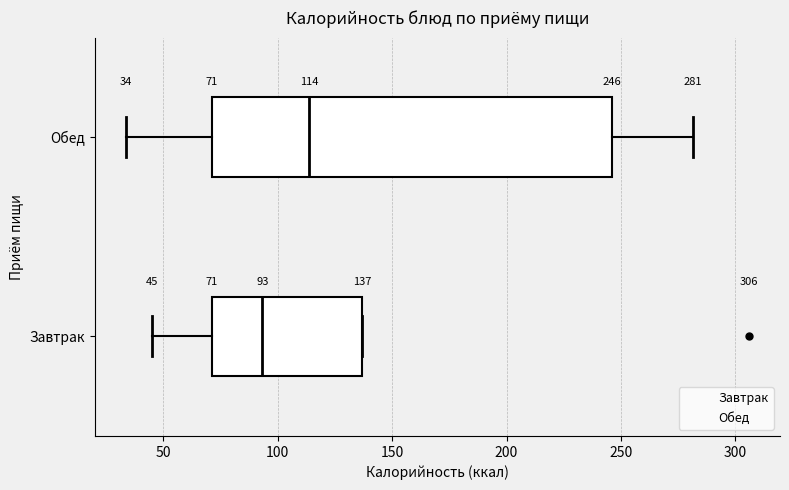

Which box has the furthest to the right median line?

Обед